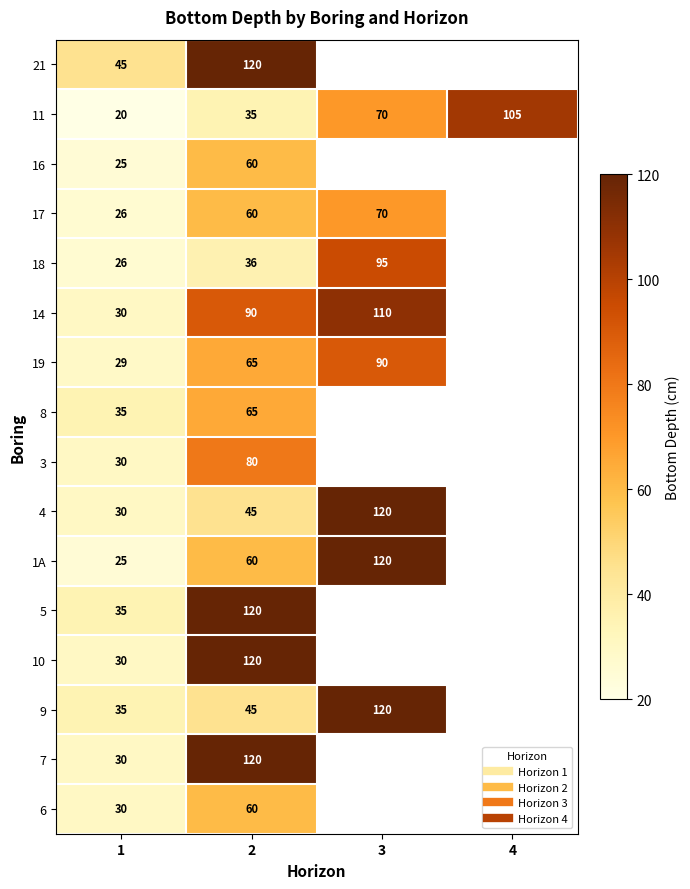

How many data points in 1A are less than 120?

2